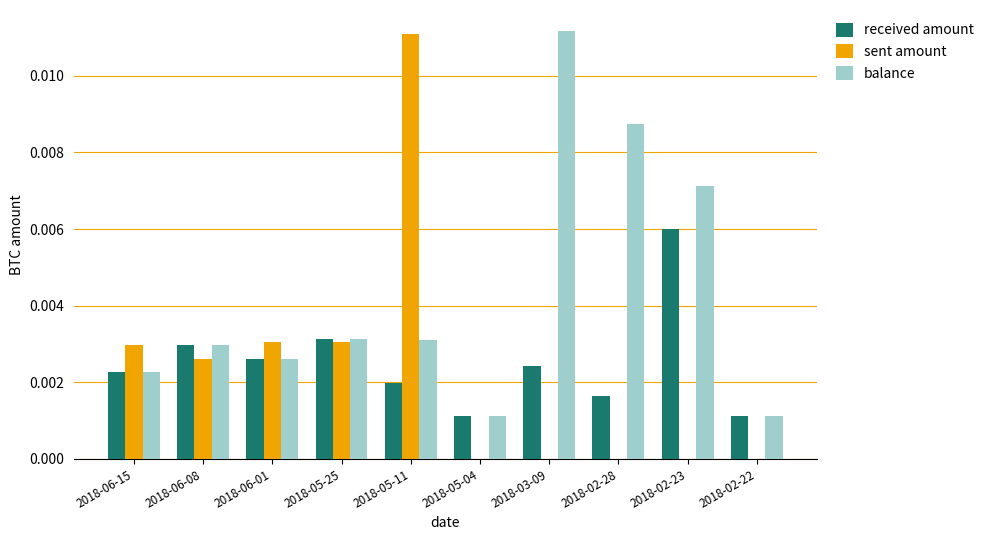

Between 2018-06-08 and 2018-03-09, which series saw the biggest shift?

balance